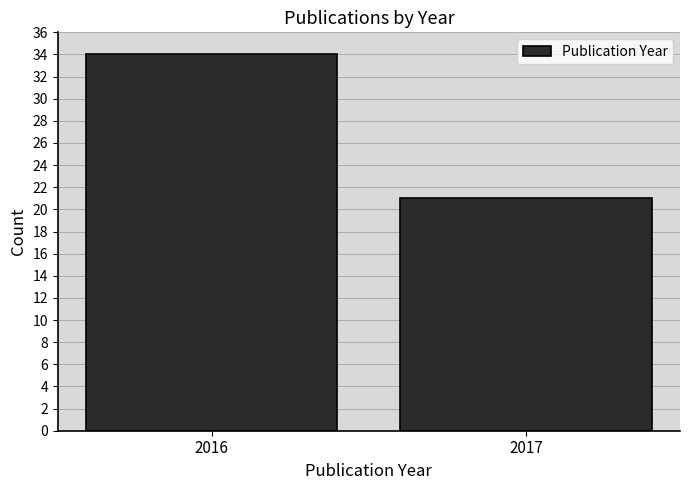

Reading right to left, extract all data points from this chart.

21	34